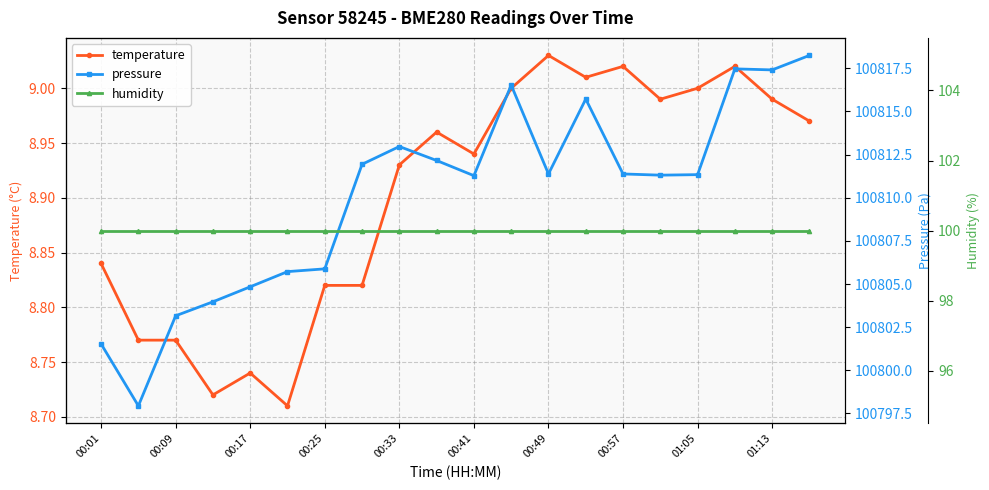

True or false: temperature has more than 0 points higher than both neighbors.

True